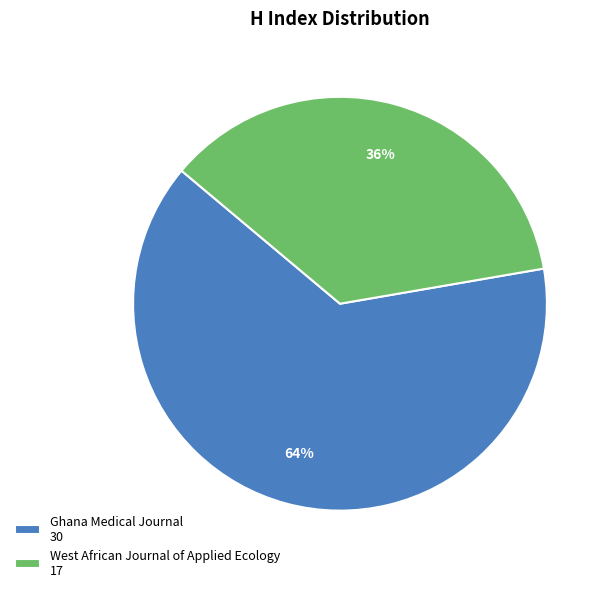

Count the number of slices in the pie.

2